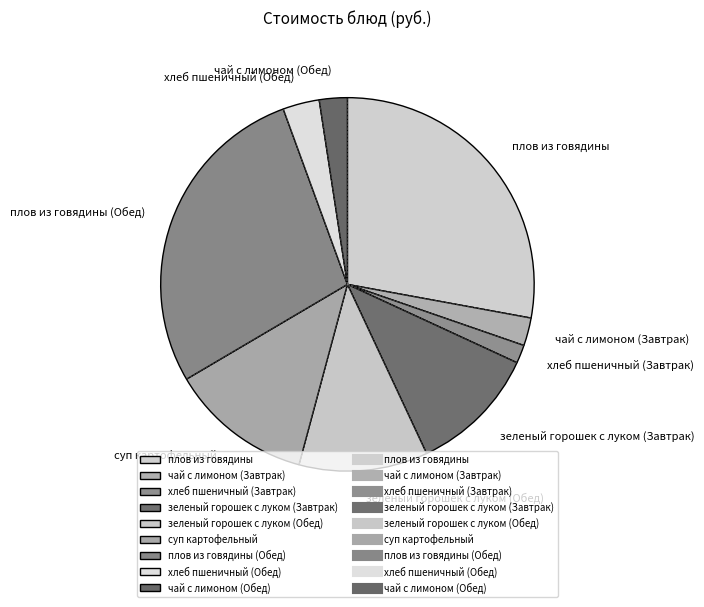

Is it true that хлеб пшеничный (Обед) is 9% of the pie?

False